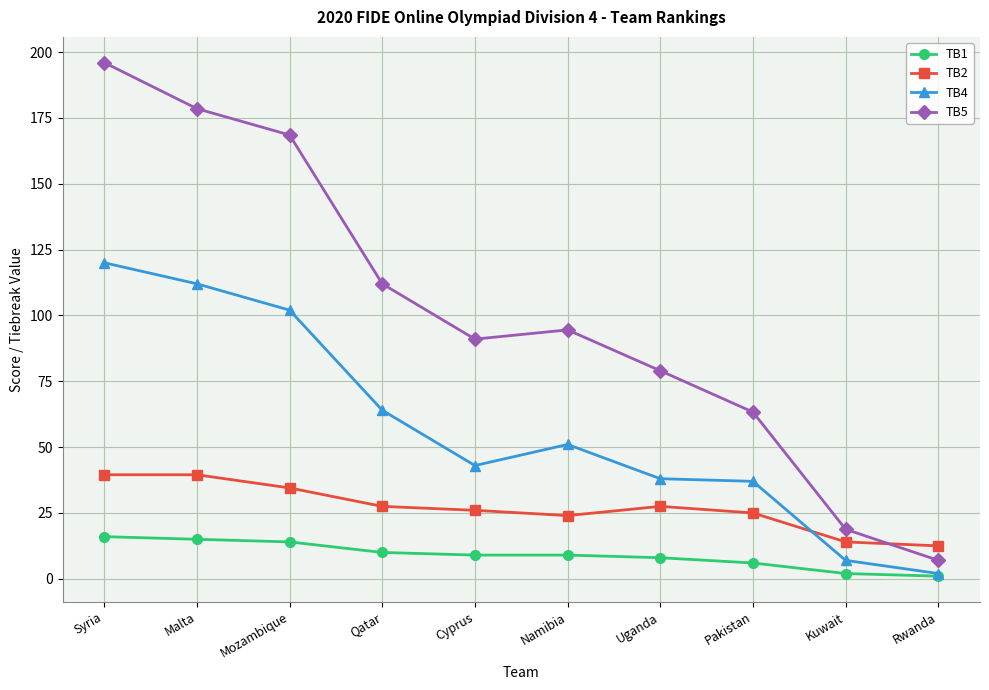

List the series in order of their peak value, lowest first.

TB1, TB2, TB4, TB5